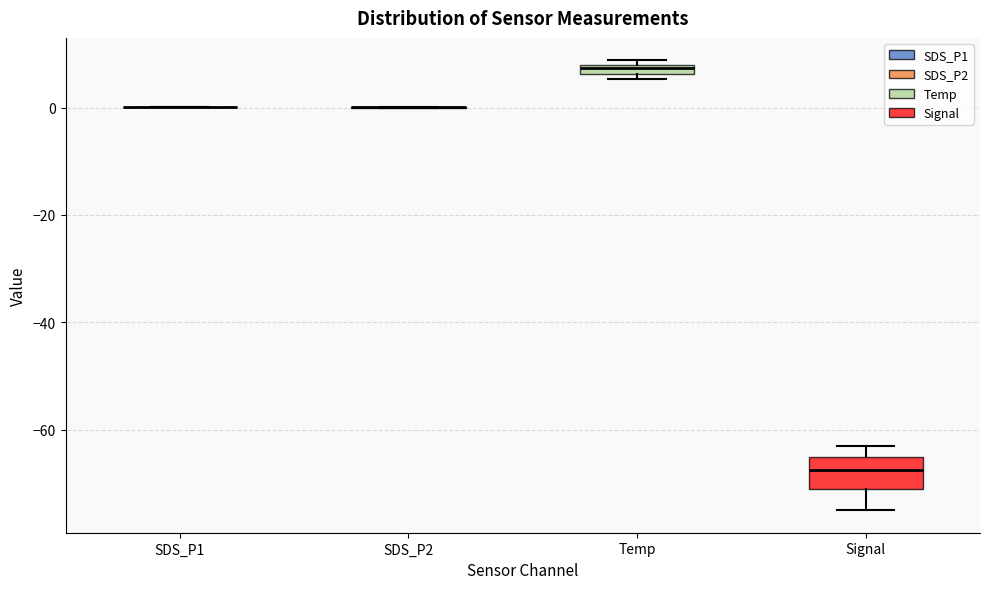

Where is the lower edge of the box for Temp on the y-axis? The values are not printed on the chart, so give them approximately, as read against the axis.

6